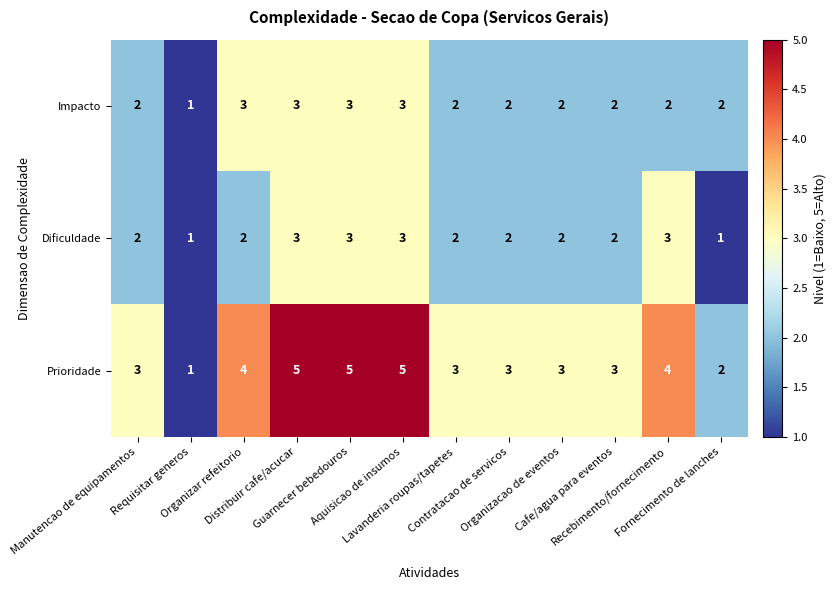

Which series has the largest range (max minus min)?

Prioridade